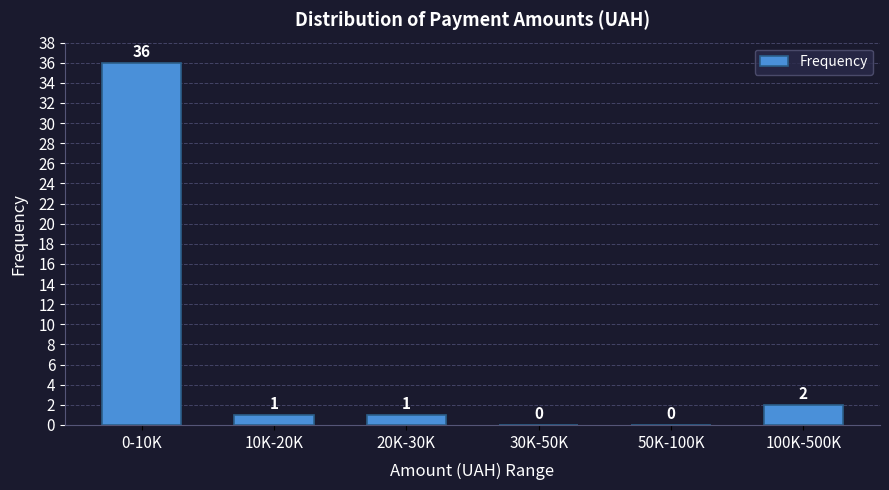

Reading left to right, transcribe all the data shown in this chart.

0-10K=36	10K-20K=1	20K-30K=1	30K-50K=0	50K-100K=0	100K-500K=2